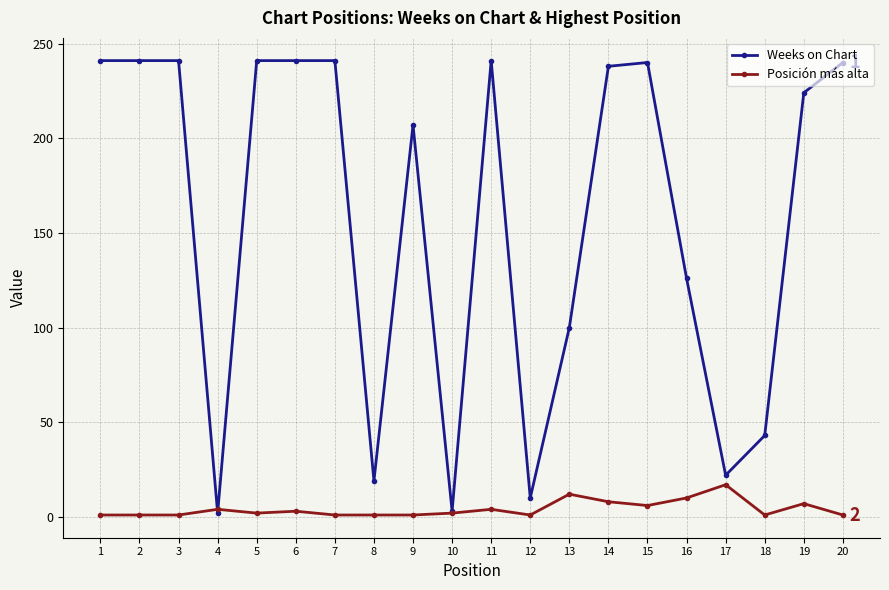

What is the highest value of the Weeks on Chart series?

241